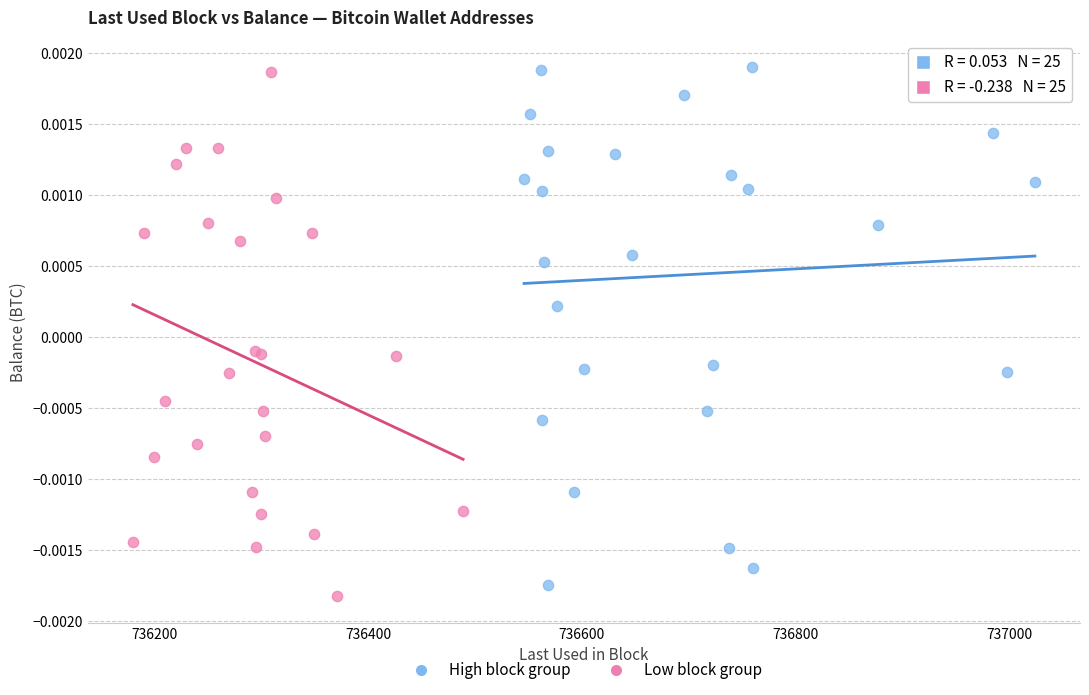

What are all the series names shown in the legend?

High block group, Low block group